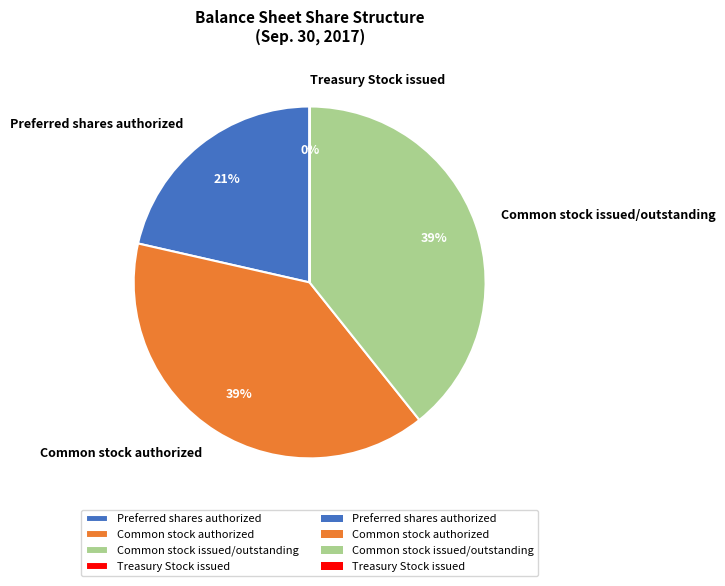

What is the ratio of the value at Preferred shares authorized to the value at Common stock authorized?

0.5